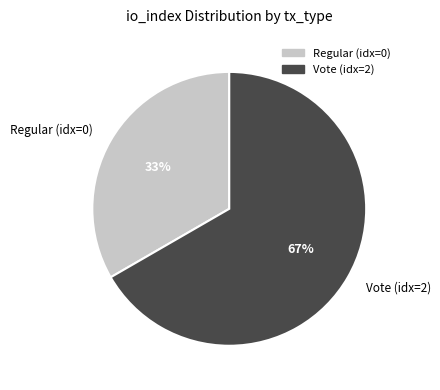

Which has a higher value, Vote (idx=2) or Regular (idx=0)?

Vote (idx=2)